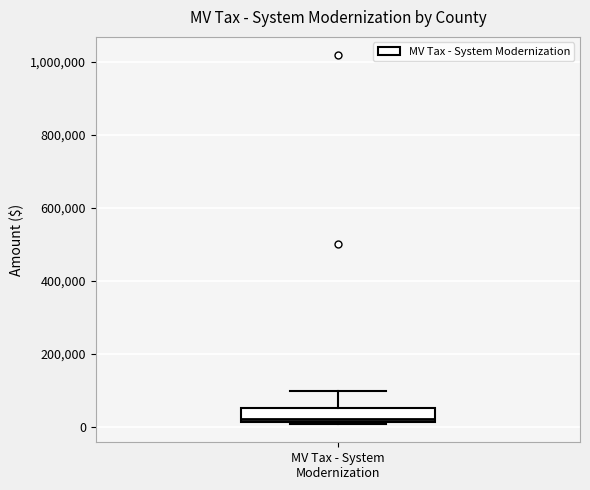

Where is the lower edge of the box for MV Tax - System Modernization on the y-axis? The values are not printed on the chart, so give them approximately, as read against the axis.

20000